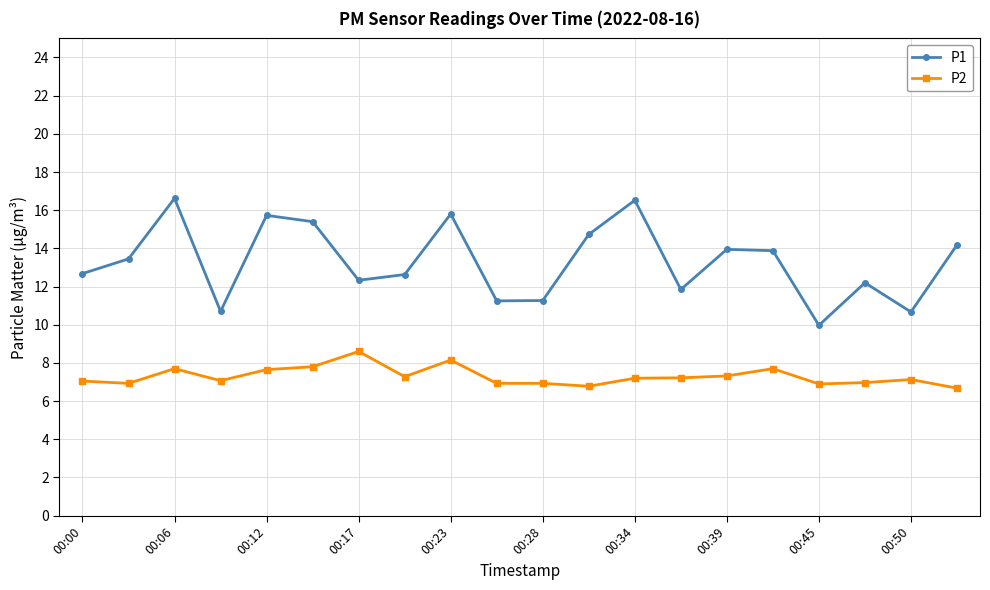

Which series has the largest total across all categories?

P1